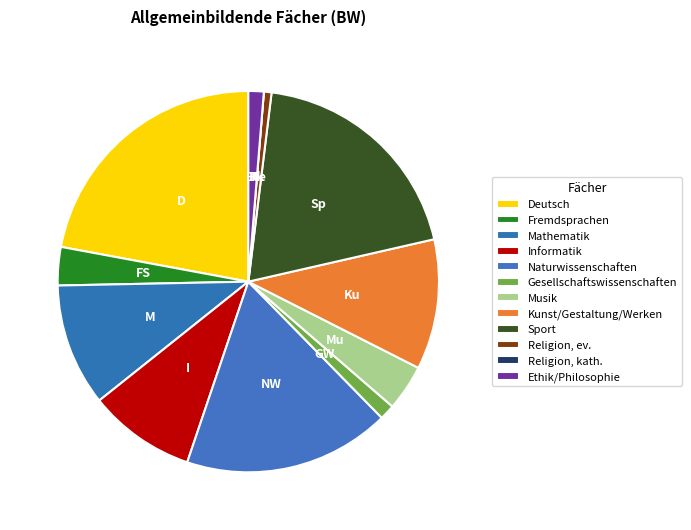

Rank the categories by value from lowest to highest.

Religion, kath., Religion, ev., Gesellschaftswissenschaften, Ethik/Philosophie, Fremdsprachen, Musik, Informatik, Mathematik, Kunst/Gestaltung/Werken, Naturwissenschaften, Sport, Deutsch